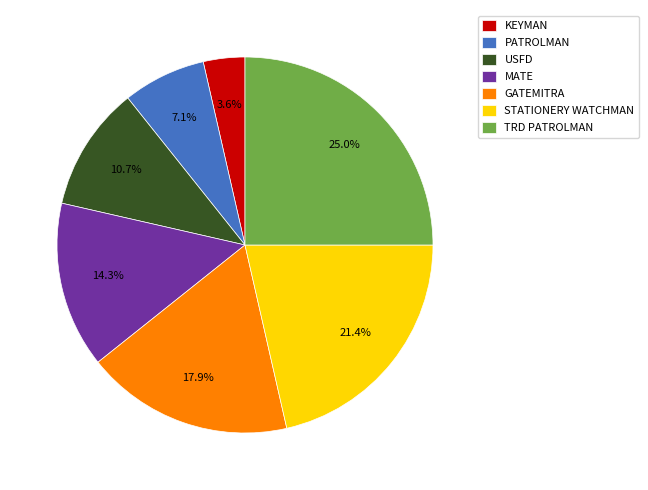

To the nearest percent, what portion does MATE represent?

14%